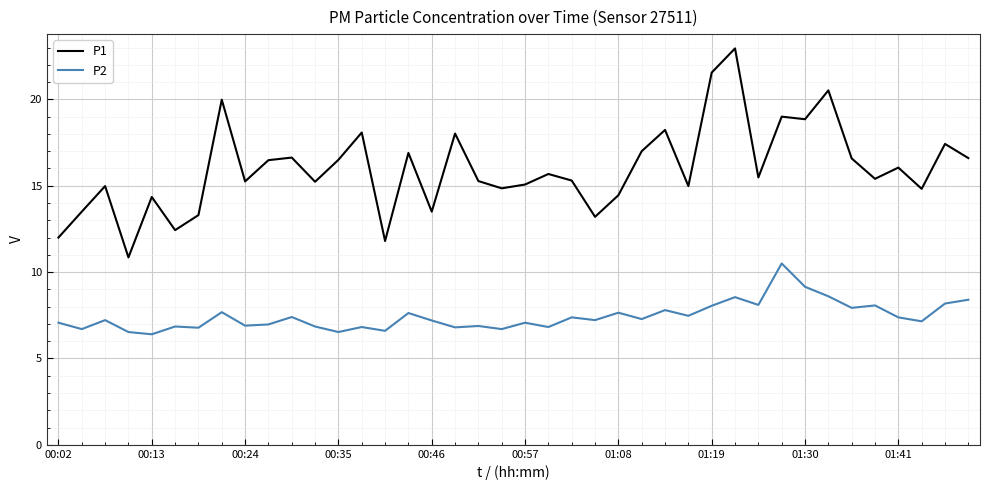

Which series has the largest range (max minus min)?

P1